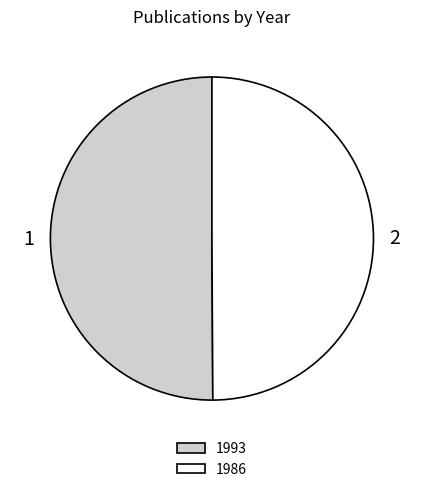

Combined, do 1986 and 1993 account for over 50%?

Yes